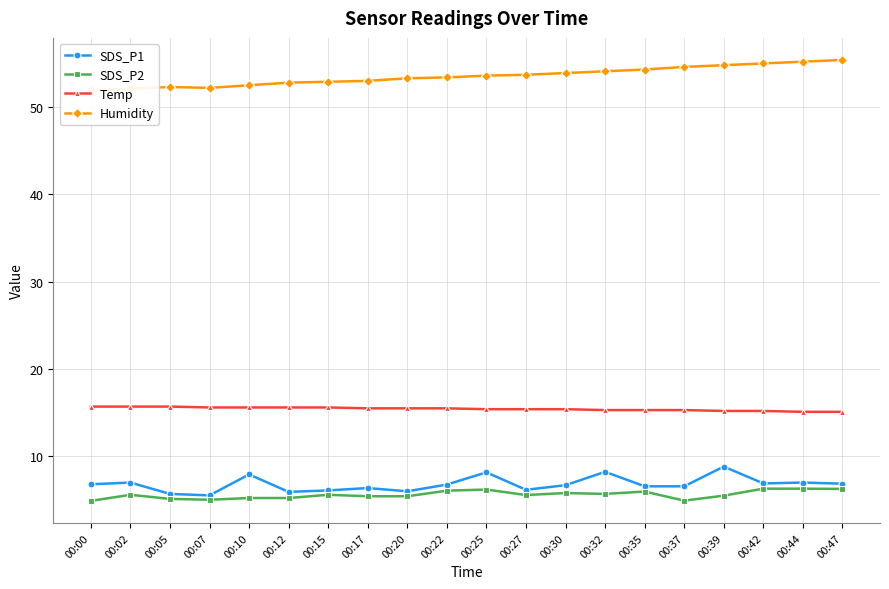

Which series has the widest spread of values?

Humidity